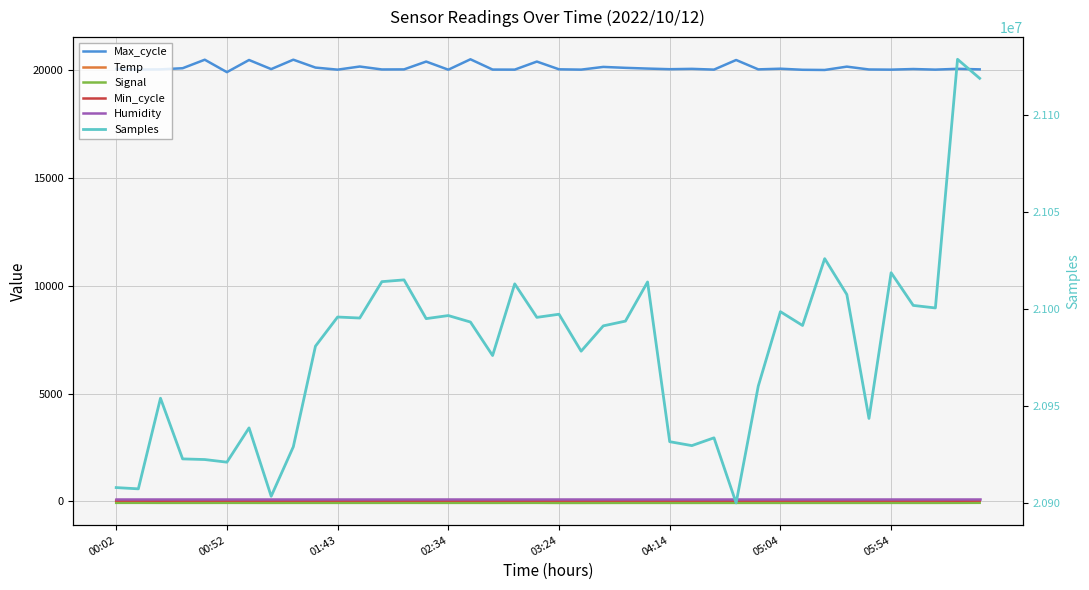

What is the sum of all Temp values?

553.0